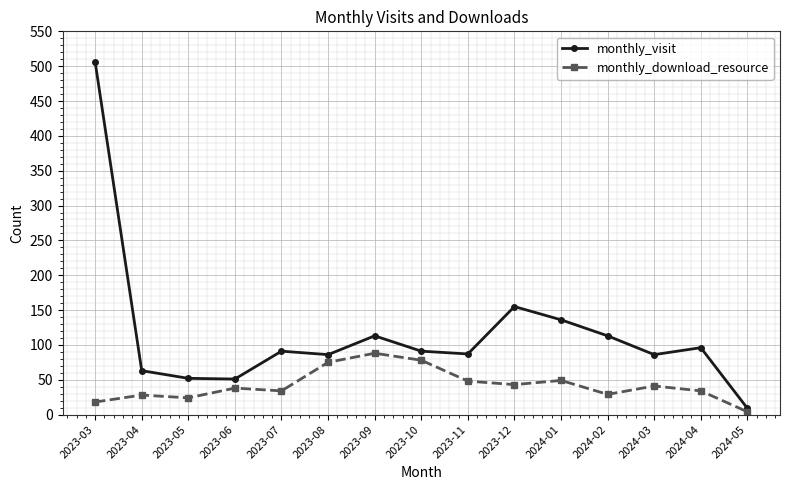

At 2023-04, list the series in order from largest to smallest.

monthly_visit, monthly_download_resource